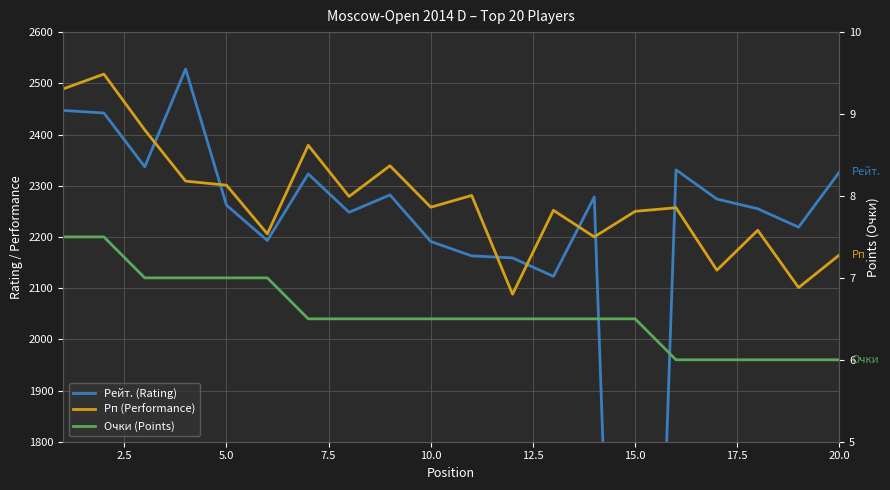

True or false: Очки (Points) has more than 0 points higher than both neighbors.

False